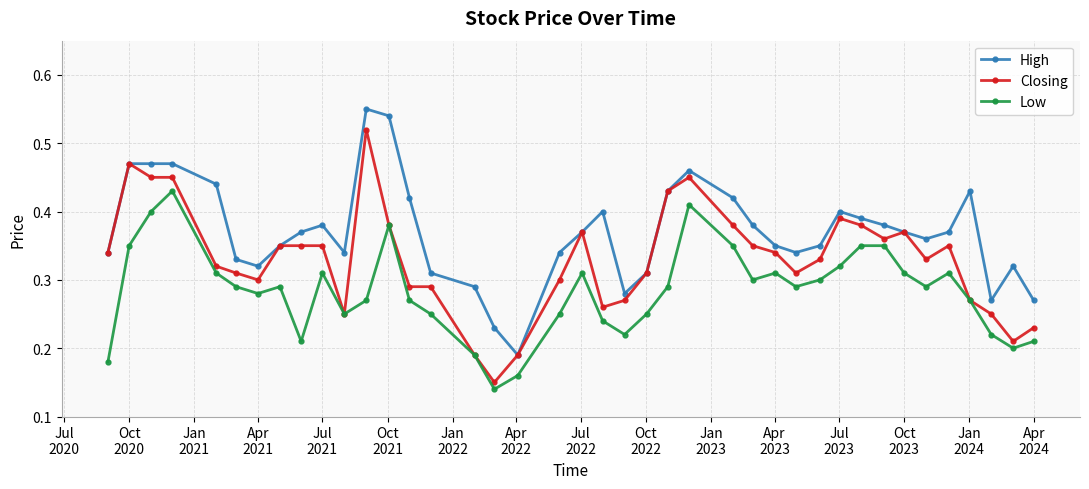

List the series in order of their peak value, highest first.

High, Closing, Low